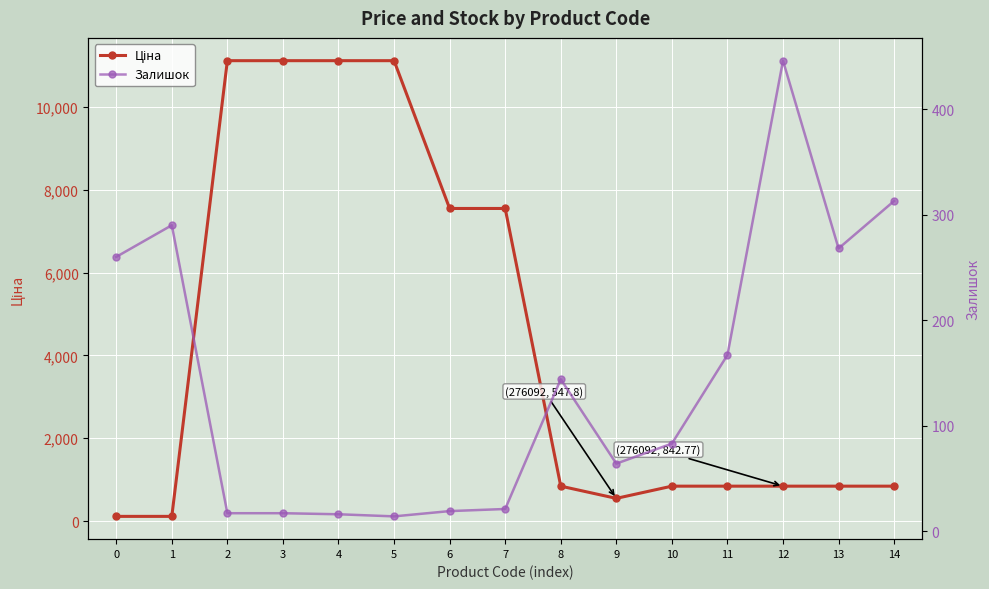

How many values in the Ціна series exceed 842?

12